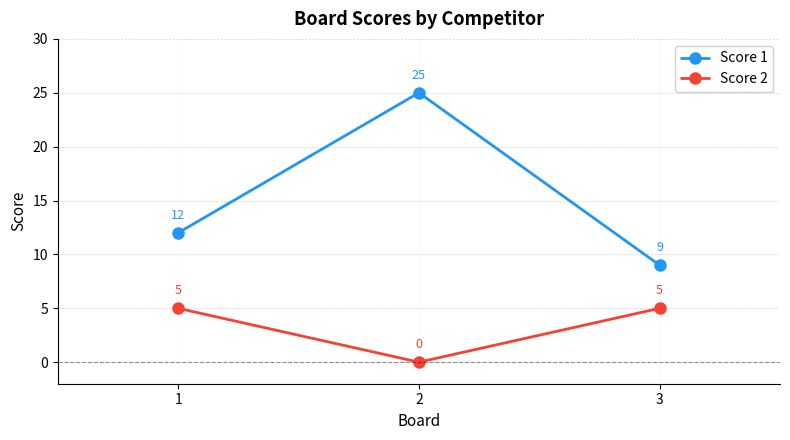

What is the difference between the highest and lowest values at 2?

25